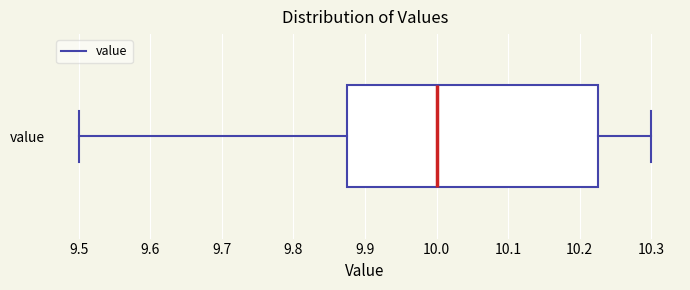

Transcribe this box plot: give where the median line is, the range the box spans, and where the two whiskers end, as read against the x-axis. The values are not printed on the chart, so give them approximately, as read against the axis.

median 10.00, box 9.88 to 10.23, whiskers 9.50 to 10.30